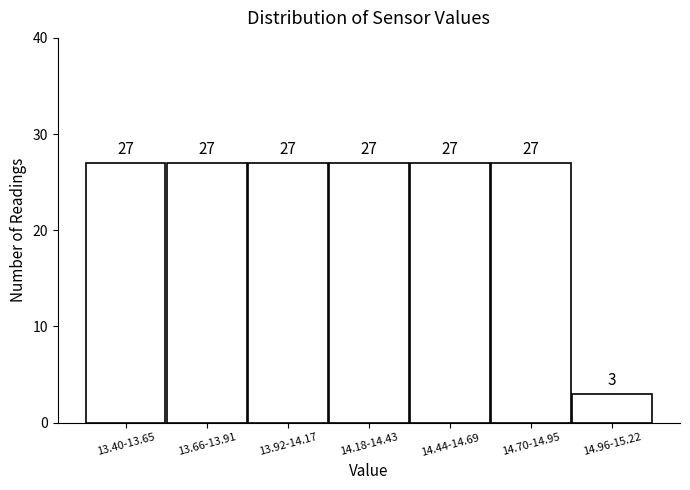

Reading left to right, list all the values displayed in this chart.

27	27	27	27	27	27	3